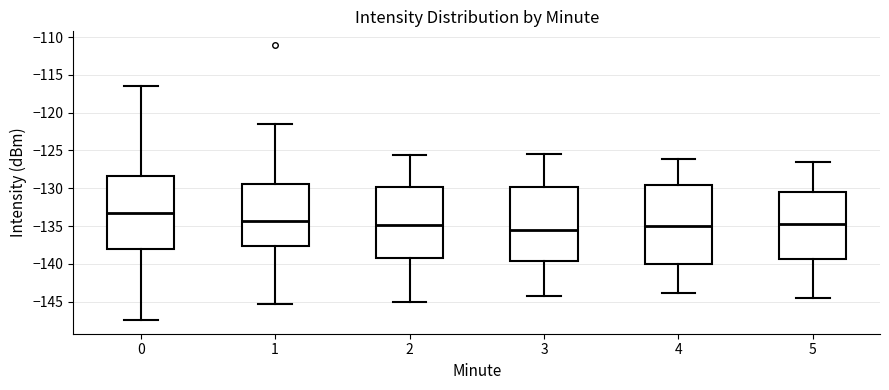

Reading left to right, read every box against the y-axis: the position of its median line, the range the box covers, and the ends of its whiskers. The values are not printed on the chart, so give them approximately, as read against the axis.

0: median -133.5, box -138.0 to -128.5, whiskers -147.5 to -116.5
1: median -134.5, box -137.5 to -129.5, whiskers -145.5 to -121.5
2: median -135.0, box -139.5 to -130.0, whiskers -145.0 to -125.5
3: median -135.5, box -139.5 to -130.0, whiskers -144.5 to -125.5
4: median -135.0, box -140.0 to -129.5, whiskers -144.0 to -126.0
5: median -134.5, box -139.5 to -130.5, whiskers -144.5 to -126.5